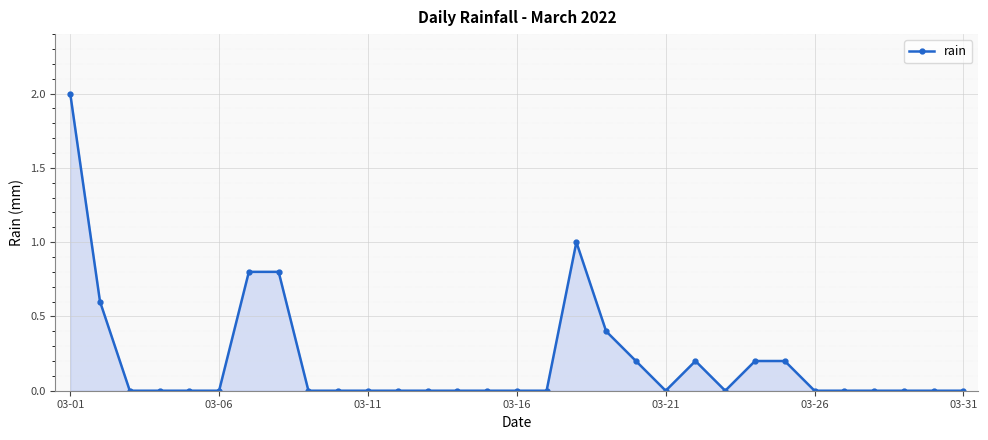

True or false: there are more than 0 points higher than both neighbors.

True